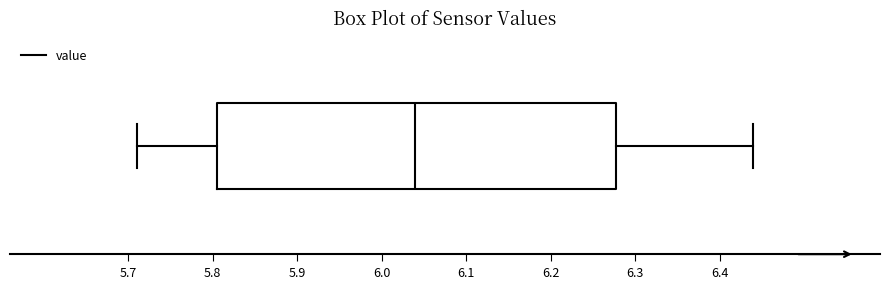

Transcribe this box plot: give where the median line is, the range the box spans, and where the two whiskers end, as read against the x-axis. The values are not printed on the chart, so give them approximately, as read against the axis.

median 6.04, box 5.81 to 6.28, whiskers 5.71 to 6.44